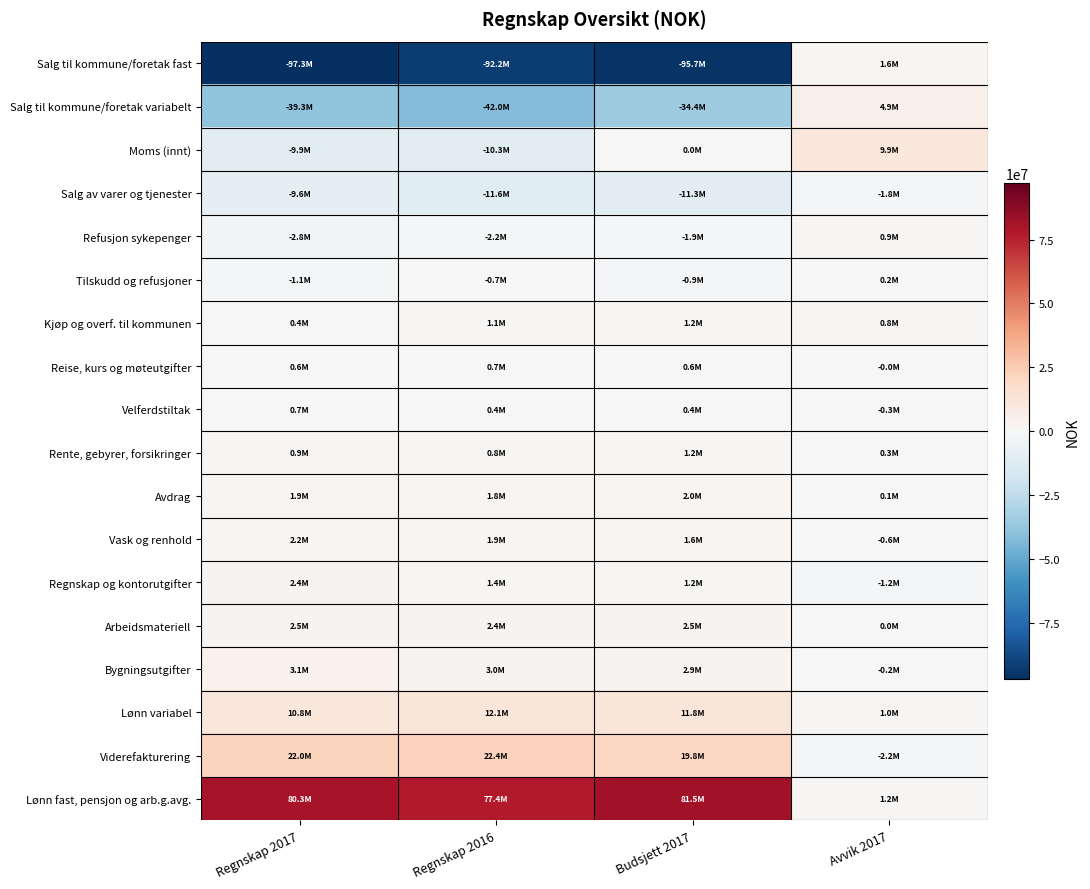

How many data points does each series have?

4